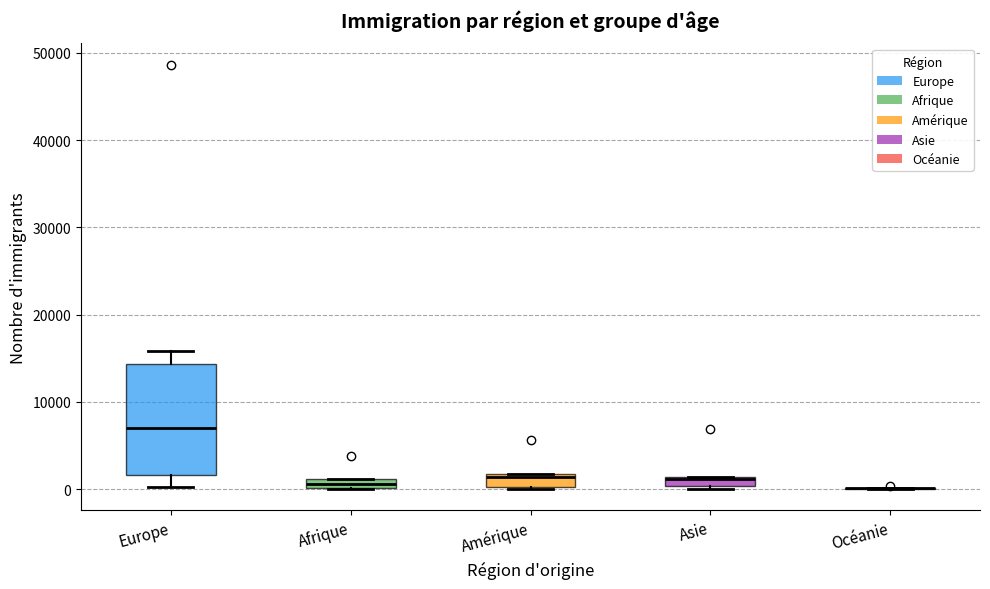

Comparing the boxes themselves (not the whiskers), which one is the tallest?

Europe